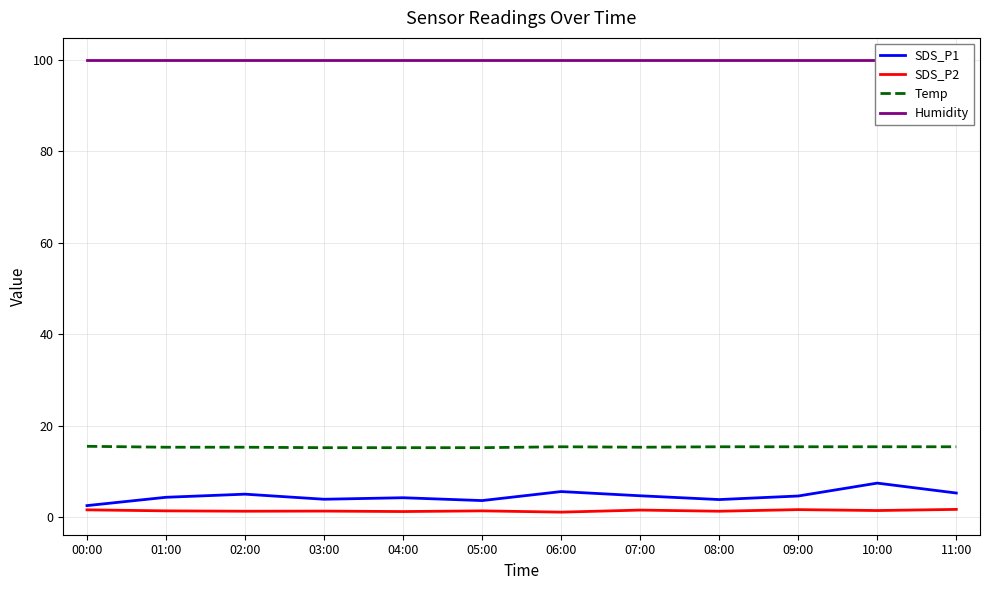

Which label corresponds to the largest value in the chart?

00:00